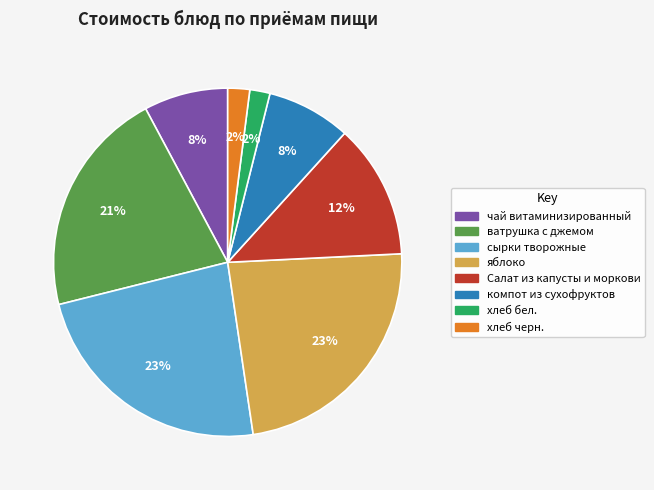

To the nearest percent, what portion does хлеб бел. represent?

2%